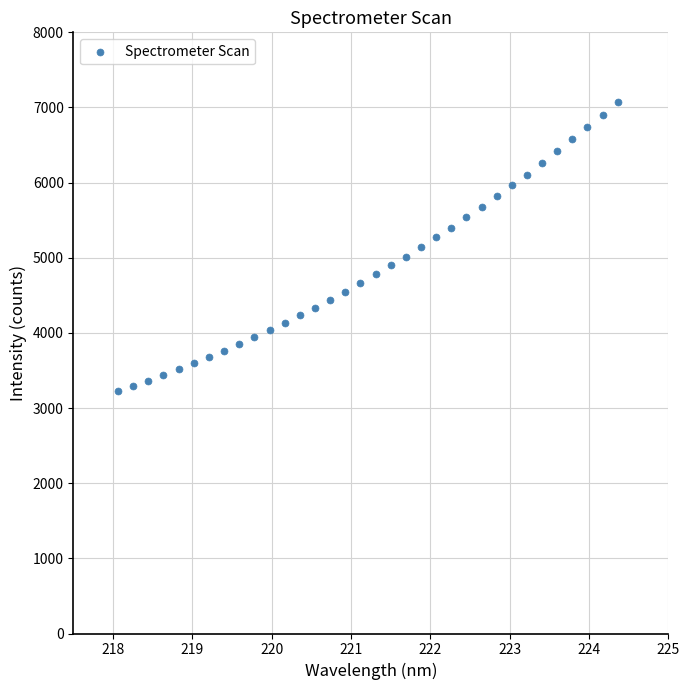

What is the range of X values (max minus min)?

6.3